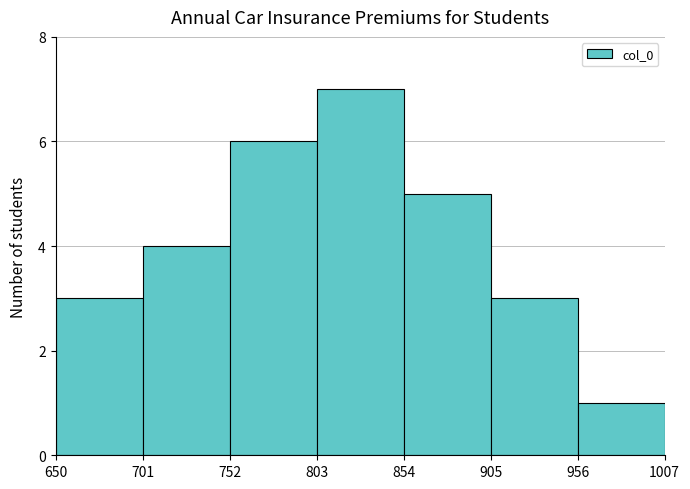

What is the height of the bar covering 650 to 701 on the x-axis? The values are not printed on the chart, so give them approximately, as read against the axis.

3